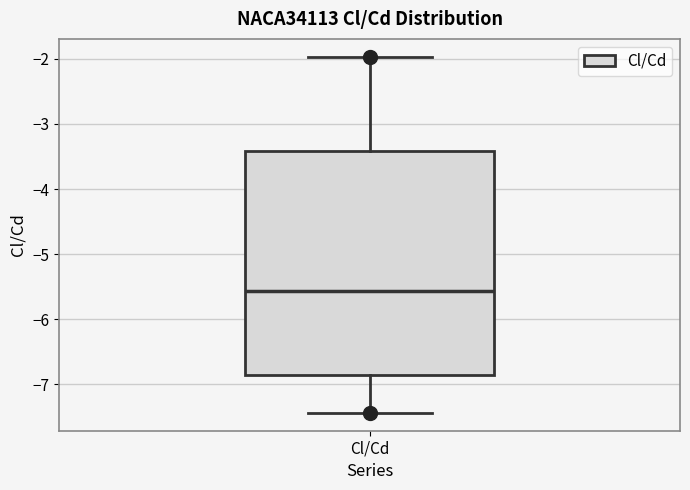

Transcribe this box plot: give where the median line is, the range the box spans, and where the two whiskers end, as read against the y-axis. The values are not printed on the chart, so give them approximately, as read against the axis.

median -5.6, box -6.9 to -3.4, whiskers -7.4 to -2.0